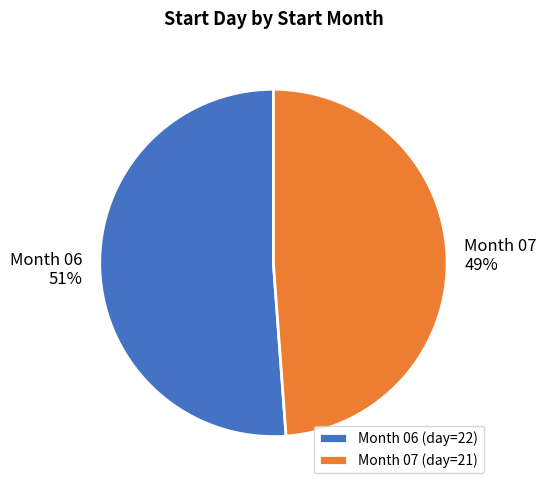

Combined, do Month 06 and Month 07 account for over 50%?

Yes